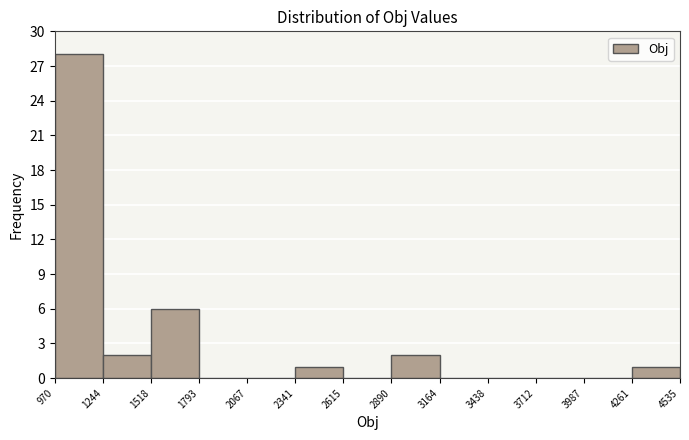

Which range on the x-axis has the tallest bar?

970 to 1244